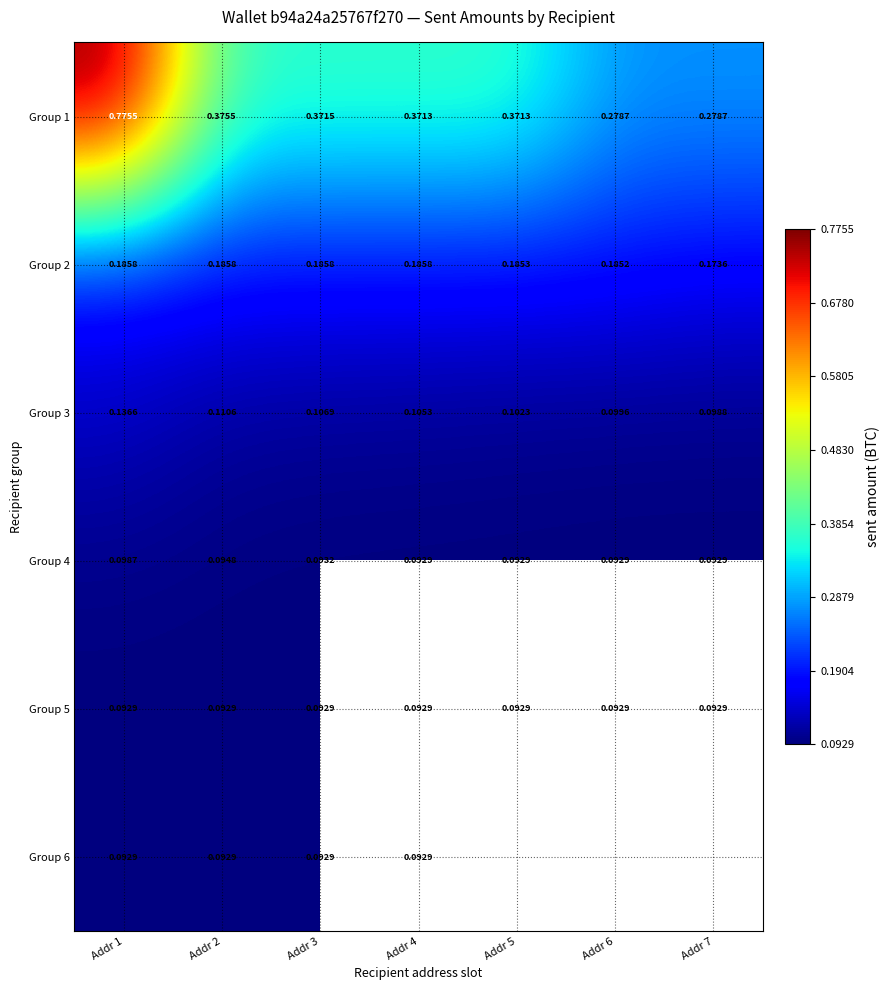

True or false: Group 1 has a value of 0.3 at Addr 6.

True